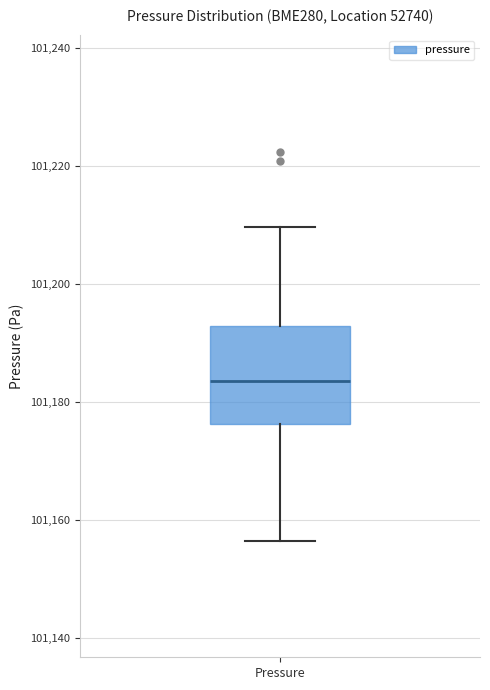

Transcribe this box plot: give where the median line is, the range the box spans, and where the two whiskers end, as read against the y-axis. The values are not printed on the chart, so give them approximately, as read against the axis.

median 101184, box 101176 to 101192, whiskers 101156 to 101210